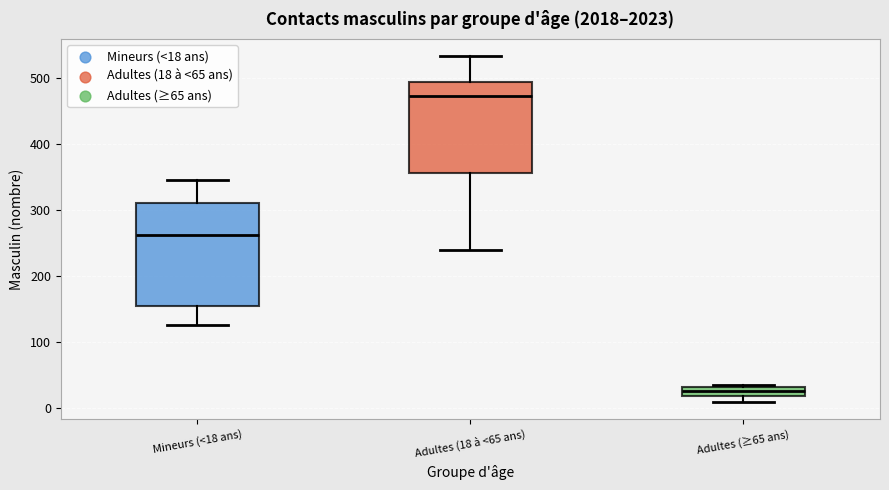

Which box is the tallest, from its lower edge to its upper edge?

Mineurs (<18 ans)